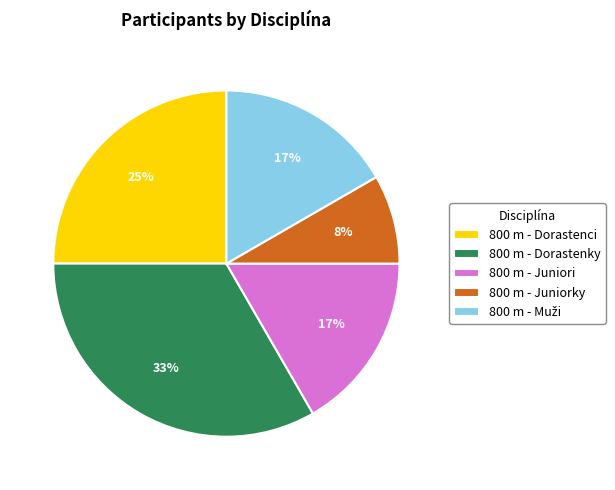

How many segments does this pie chart have?

5